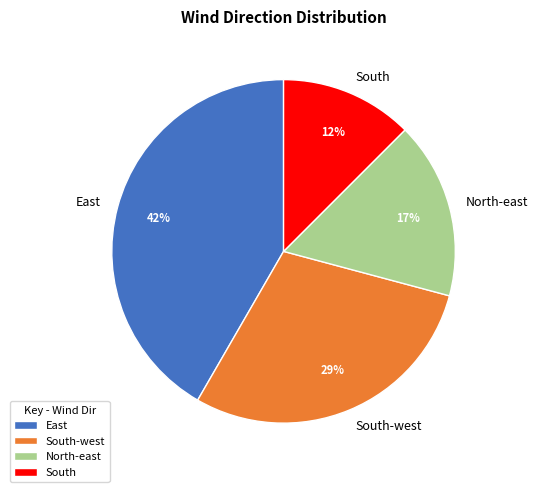

Is the sum of South-west and South greater than half?

No